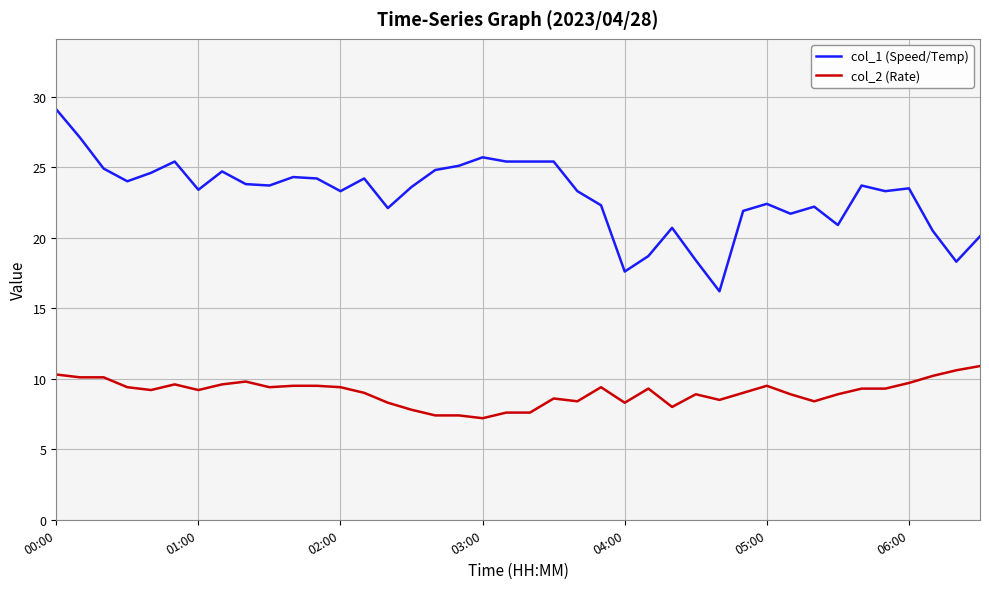

Which series has the largest total across all categories?

col_1 (Speed/Temp)